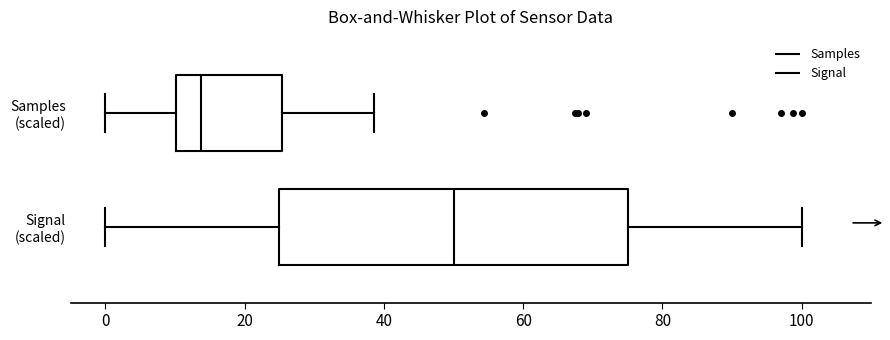

Reading bottom to top, transcribe this box plot: for each box, give where its median line is, the range the box spans, and where its two whiskers end, as read against the x-axis. The values are not printed on the chart, so give them approximately, as read against the axis.

Signal (scaled): median 50, box 26 to 76, whiskers 0 to 100
Samples (scaled): median 14, box 10 to 26, whiskers 0 to 38